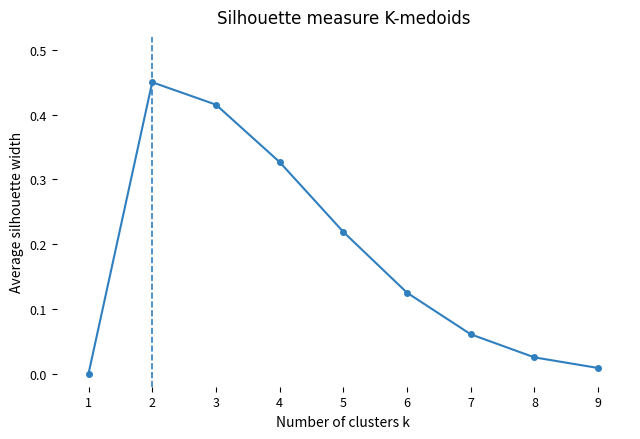

The value at 1 is 0.0. True or false?

True